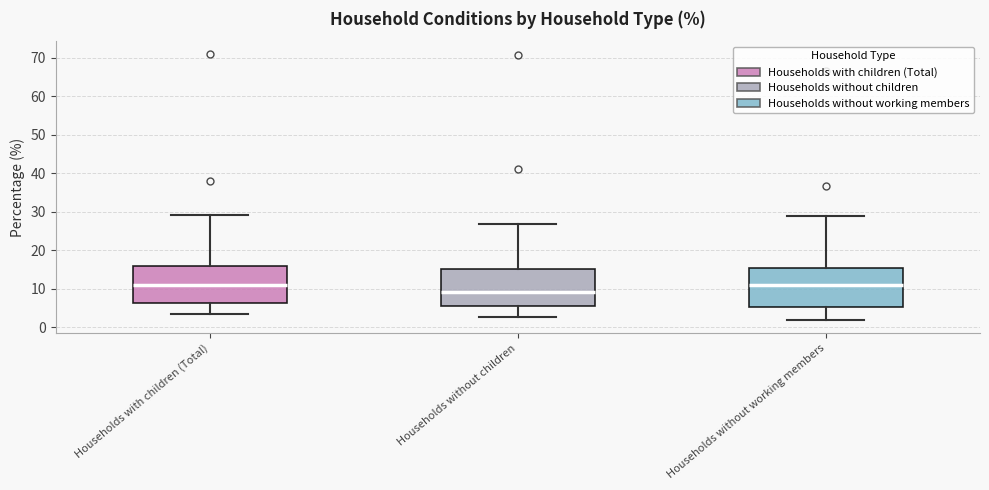

Reading left to right, transcribe this box plot: for each box, give where its median line is, the range the box spans, and where its two whiskers end, as read against the y-axis. The values are not printed on the chart, so give them approximately, as read against the axis.

Households with children (Total): median 11, box 6 to 16, whiskers 3 to 29
Households without children: median 9, box 5 to 15, whiskers 3 to 27
Households without working members: median 11, box 5 to 15, whiskers 2 to 29